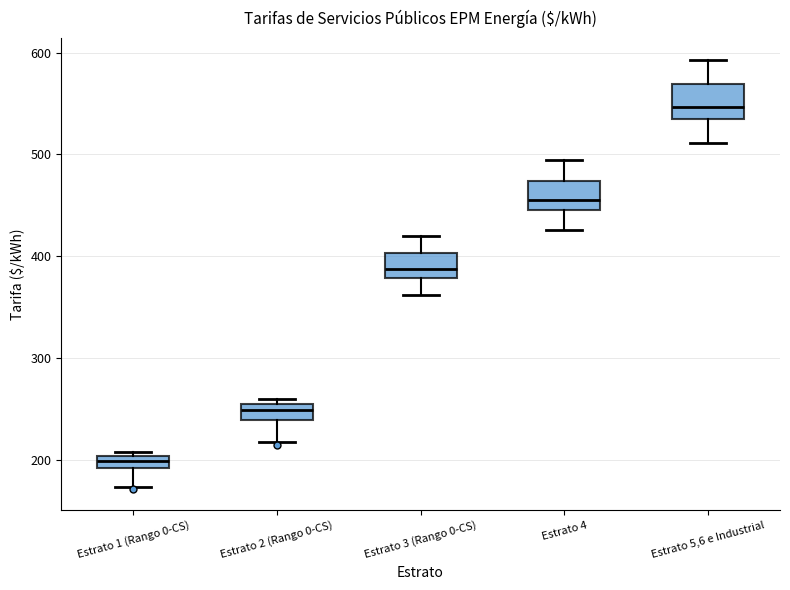

Which box has the highest median line?

Estrato 5,6 e Industrial